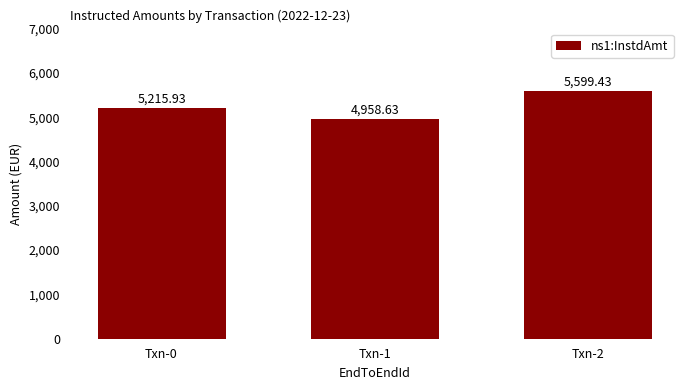

What is the change in value from Txn-1 to Txn-2?

+640.8